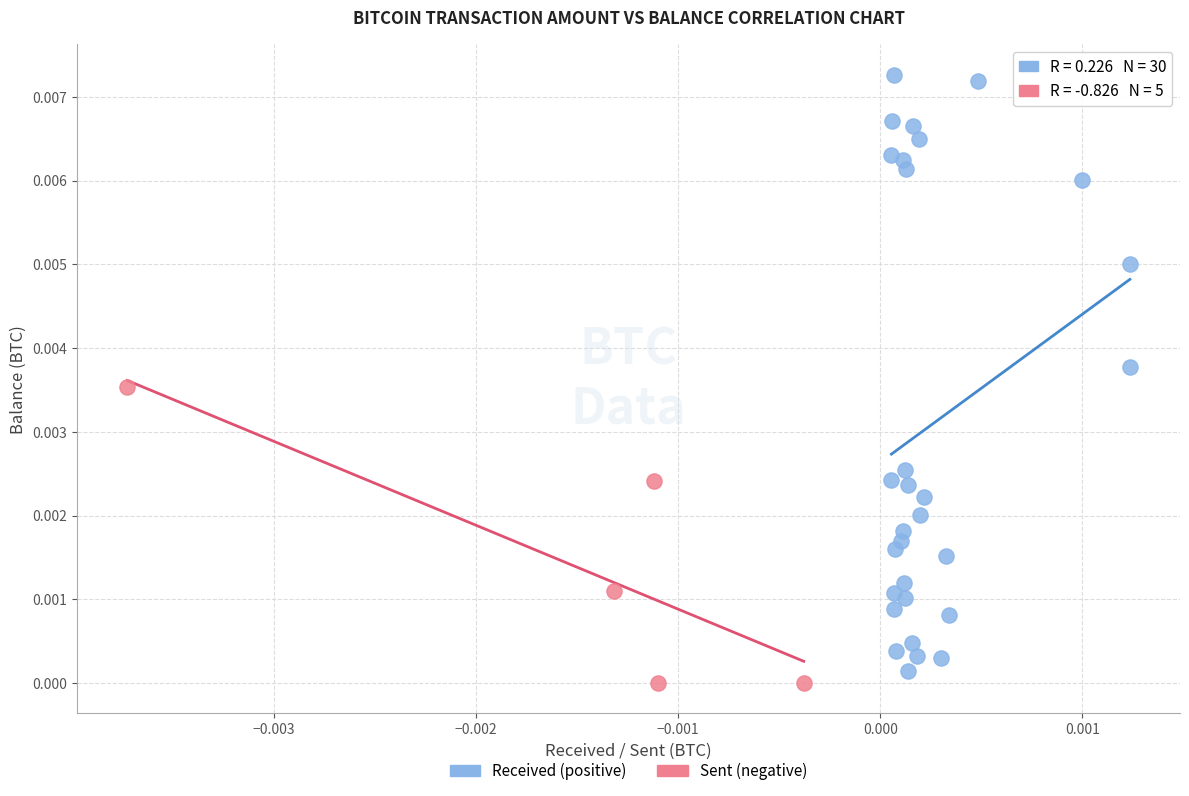

Which series reaches the minimum Y coordinate?

Sent (negative)